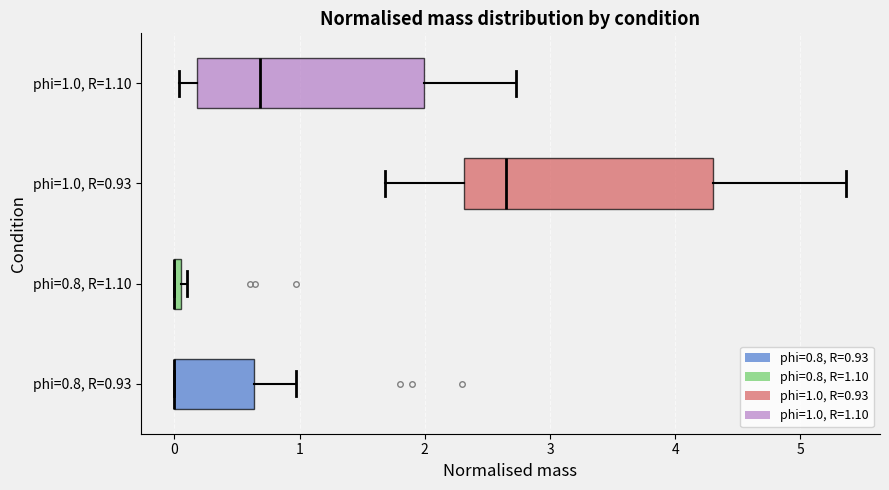

Which box is the widest, from its left edge to its right edge?

phi=1.0, R=0.93